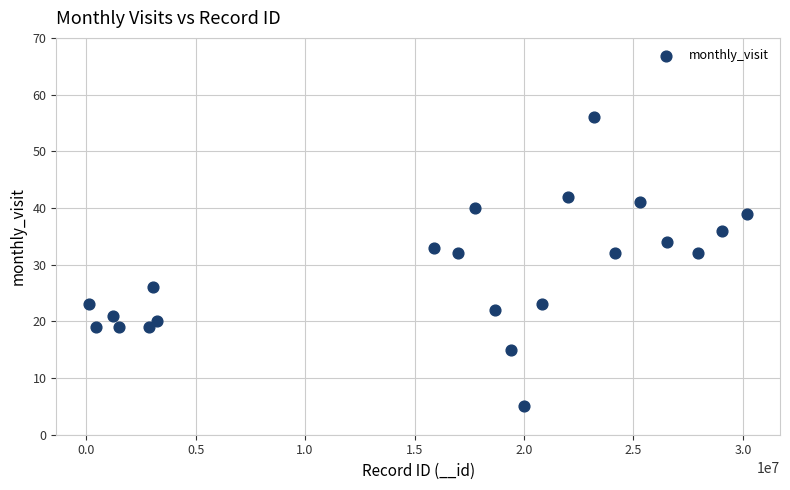

What is the range of Y values (max minus min)?

51